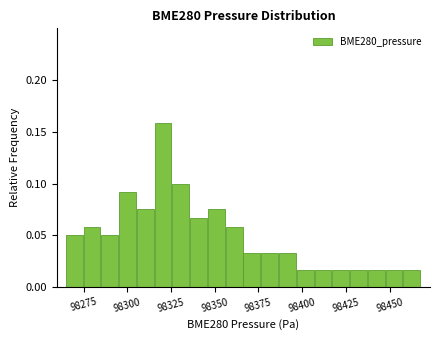

Around what value on the x-axis is the tallest bar? Give the approximate position of its centre, as read against the axis.

98320